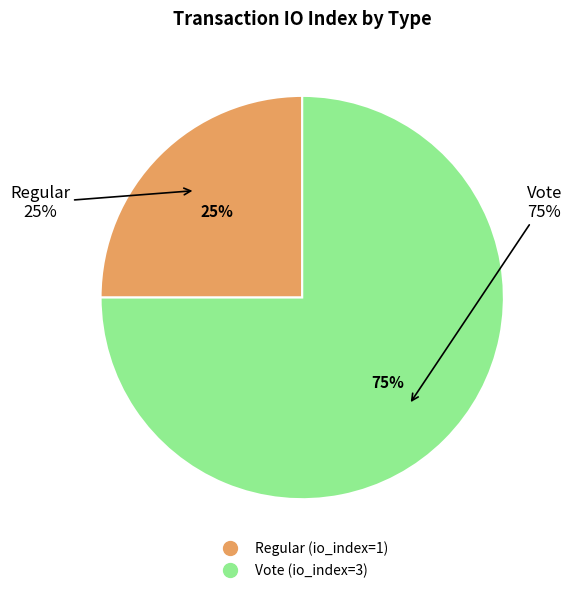

What is the largest slice in the pie chart?

Vote